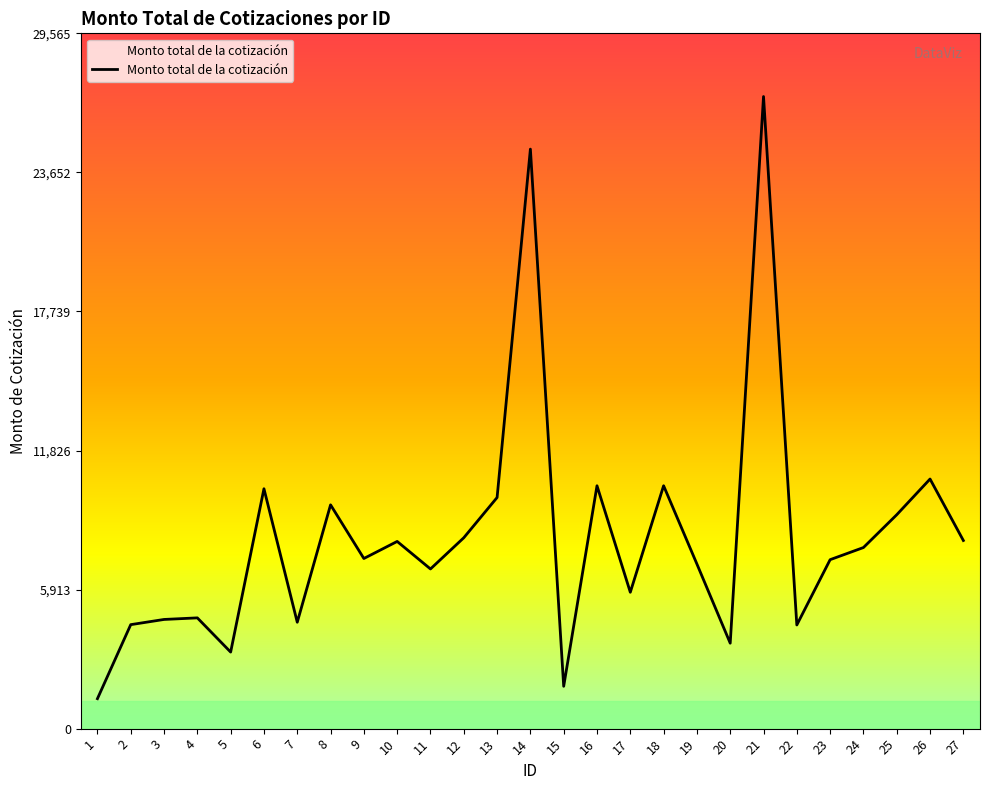

Approximately how many times larger is the value at 2 compared to 25?

0.5